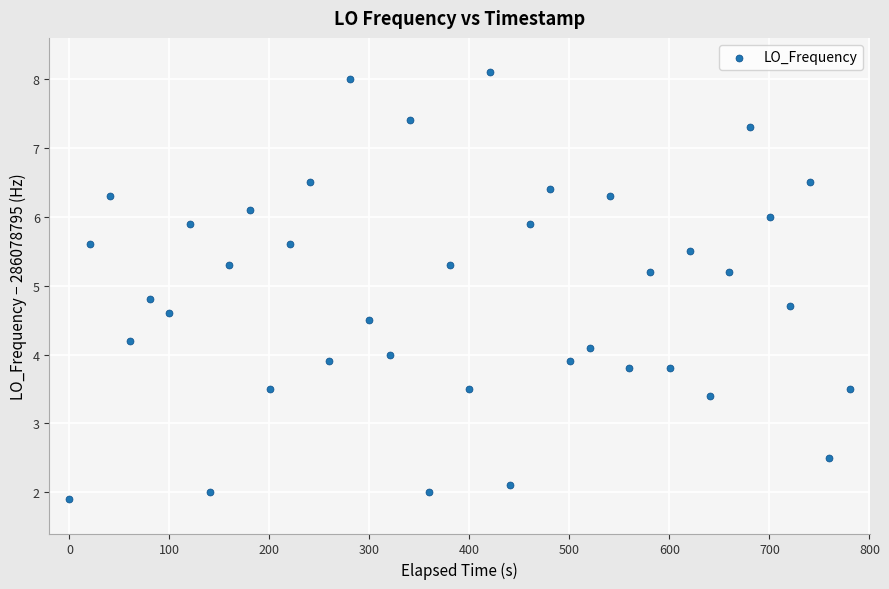

What is the range of Y values (max minus min)?

6.2